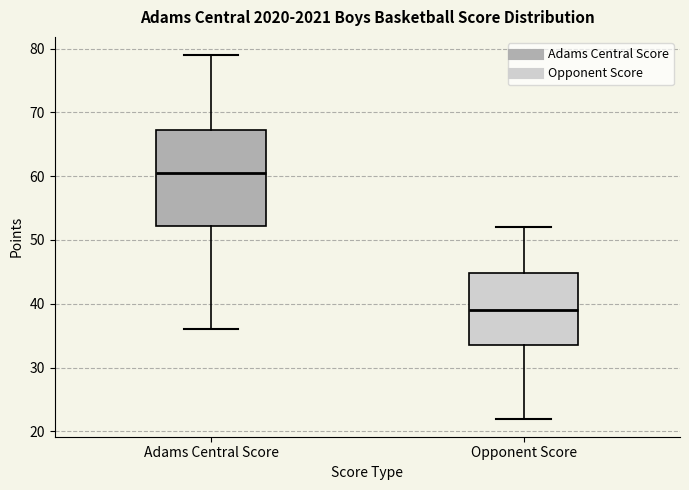

Reading left to right, read every box against the y-axis: the position of its median line, the range the box covers, and the ends of its whiskers. The values are not printed on the chart, so give them approximately, as read against the axis.

Adams Central Score: median 61, box 52 to 67, whiskers 36 to 79
Opponent Score: median 39, box 34 to 45, whiskers 22 to 52